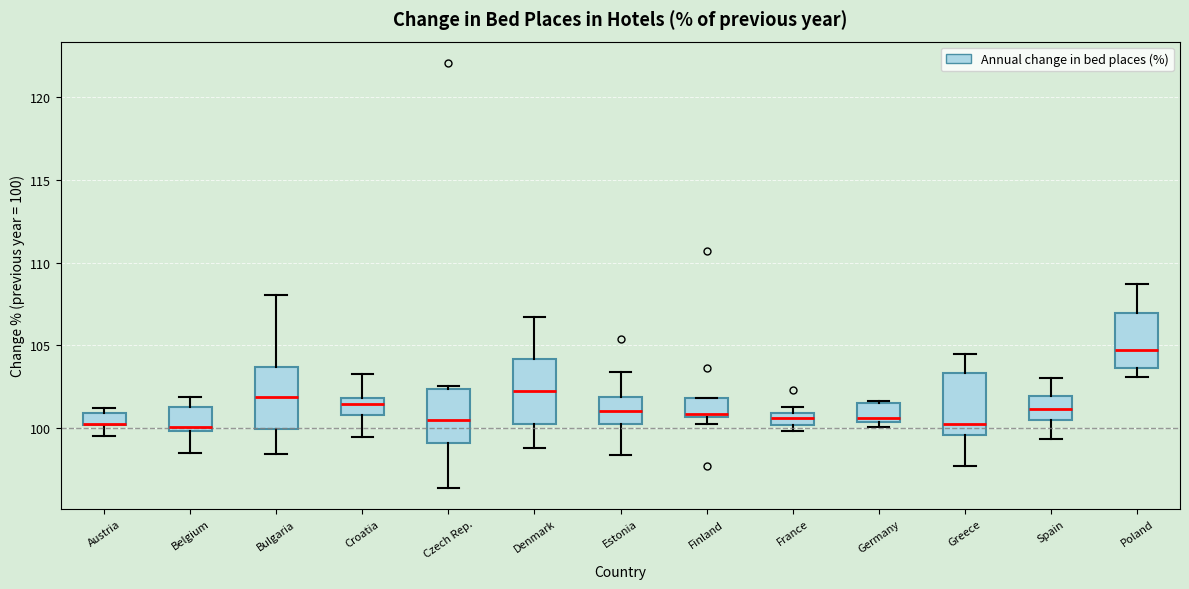

Where is the lower edge of the box for Germany on the y-axis? The values are not printed on the chart, so give them approximately, as read against the axis.

100.5